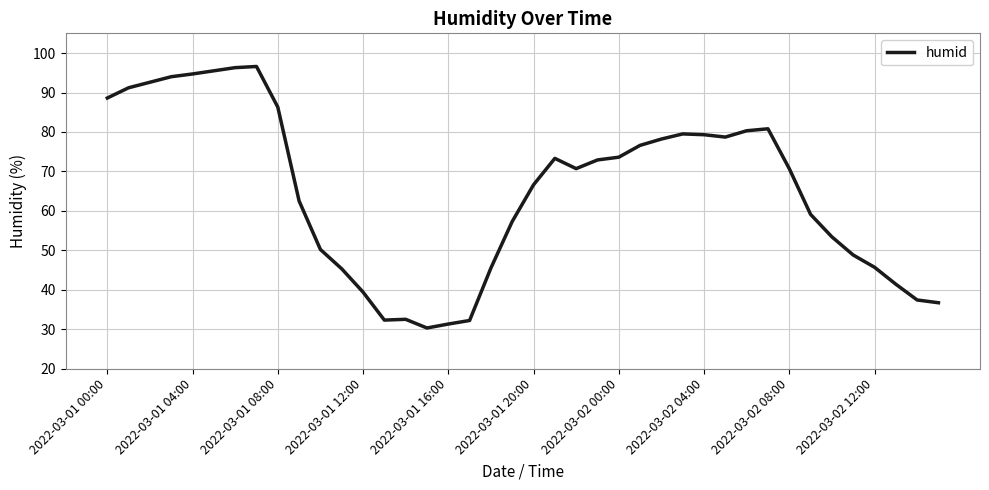

What is the minimum value shown in the chart?

30.3